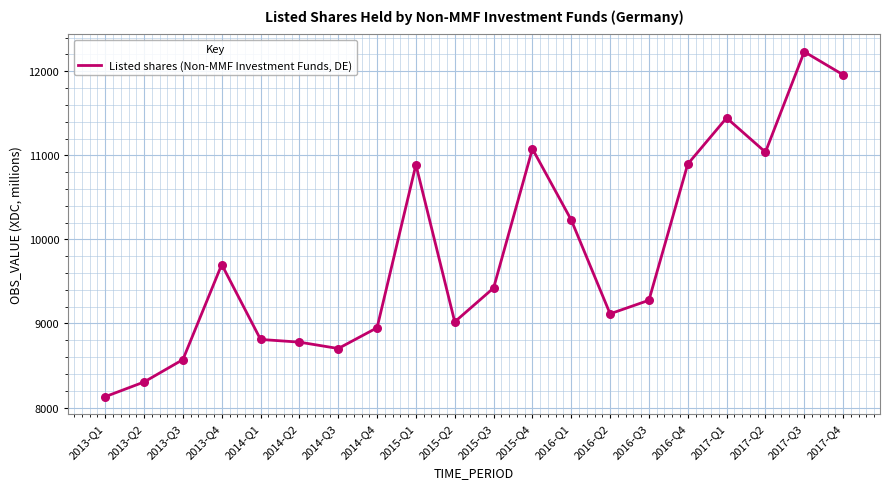

What is the change in value from 2013-Q2 to 2015-Q4?

+2773